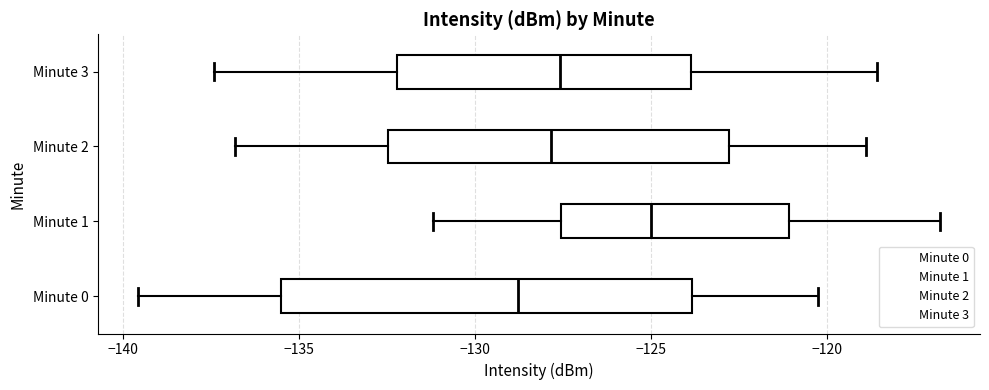

Reading bottom to top, read every box against the x-axis: the position of its median line, the range the box covers, and the ends of its whiskers. The values are not printed on the chart, so give them approximately, as read against the axis.

Minute 0: median -129.0, box -135.5 to -124.0, whiskers -139.5 to -120.5
Minute 1: median -125.0, box -127.5 to -121.0, whiskers -131.0 to -117.0
Minute 2: median -128.0, box -132.5 to -123.0, whiskers -137.0 to -119.0
Minute 3: median -127.5, box -132.0 to -124.0, whiskers -137.5 to -118.5